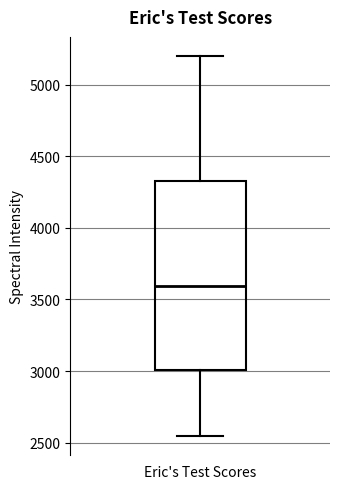

Transcribe this box plot: give where the median line is, the range the box spans, and where the two whiskers end, as read against the y-axis. The values are not printed on the chart, so give them approximately, as read against the axis.

median 3600, box 3000 to 4350, whiskers 2550 to 5200